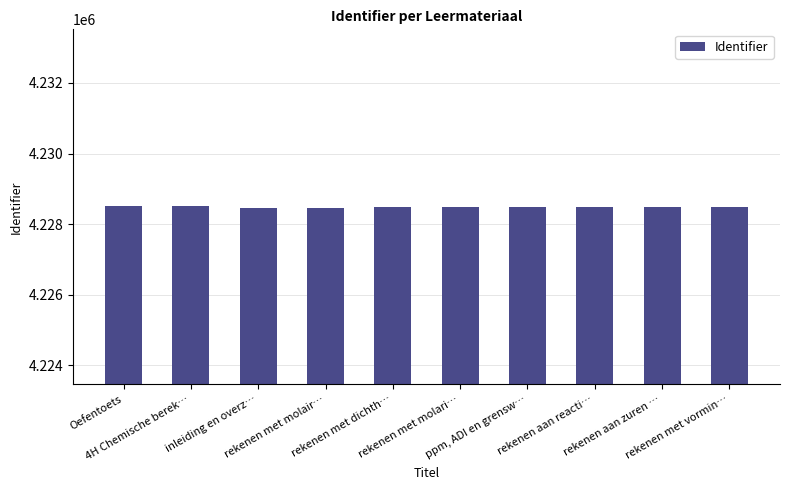

What is the greatest value displayed?

4228519